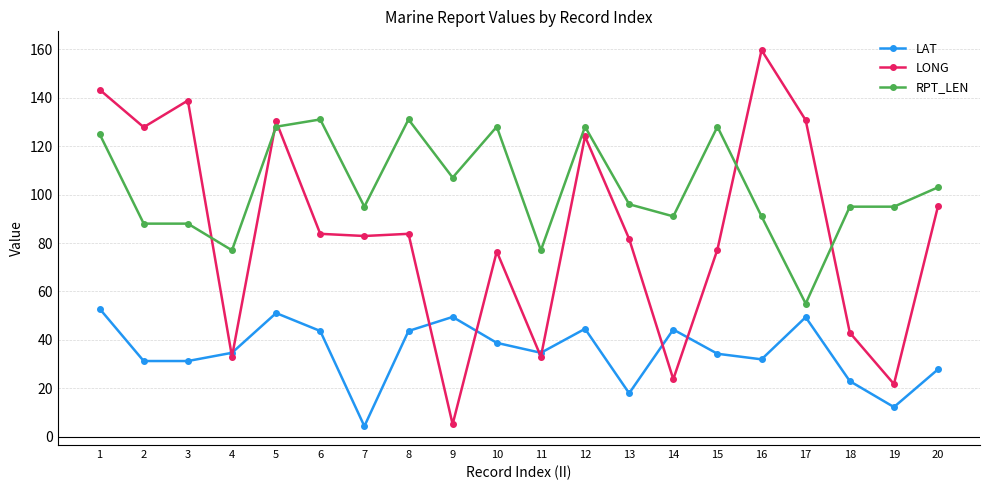

What is the total value across all series at 6?

258.5